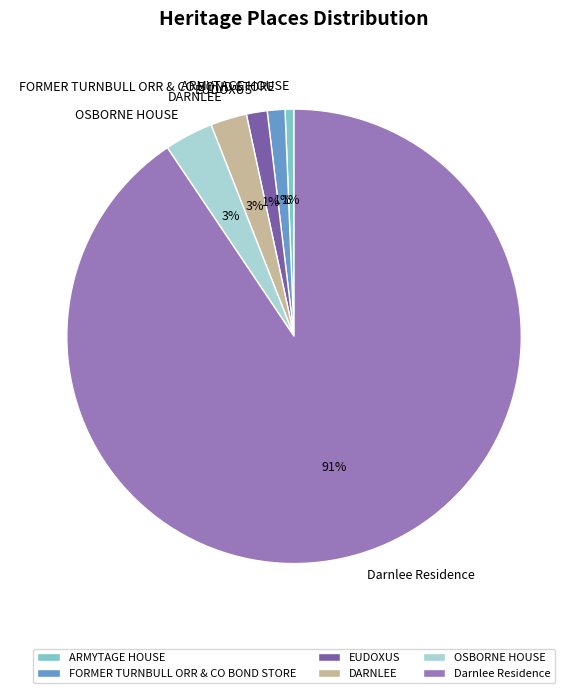

What percentage is the DARNLEE slice, to the nearest percent?

3%